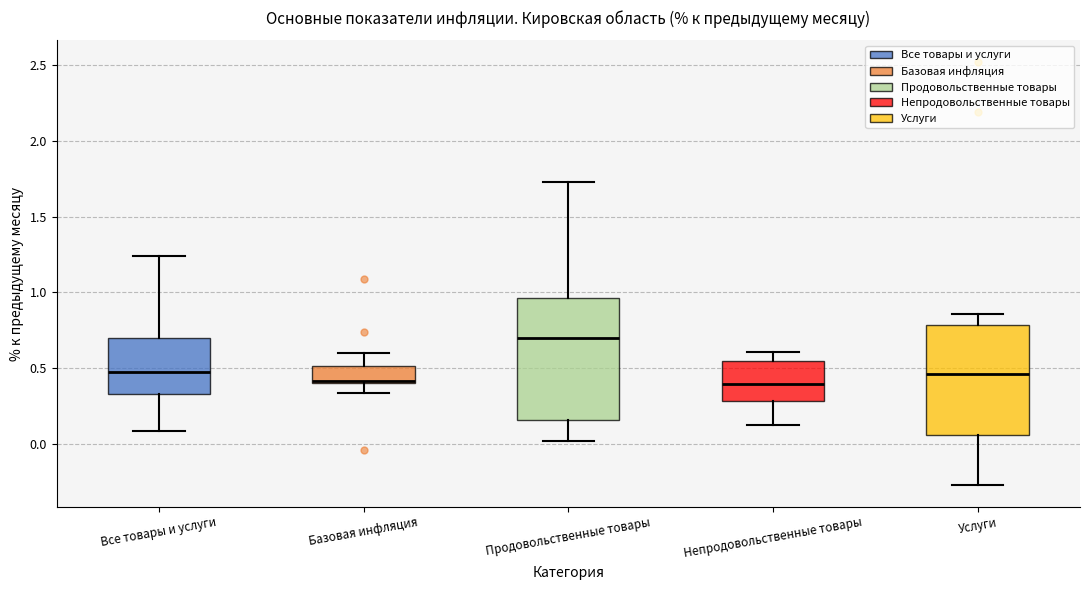

Reading left to right, read every box against the y-axis: the position of its median line, the range the box covers, and the ends of its whiskers. The values are not printed on the chart, so give them approximately, as read against the axis.

Все товары и услуги: median 0.50, box 0.35 to 0.70, whiskers 0.10 to 1.25
Базовая инфляция: median 0.40 (just above the box's lower edge), box 0.40 to 0.50, whiskers 0.35 to 0.60
Продовольственные товары: median 0.70, box 0.15 to 0.95, whiskers 0.00 to 1.75
Непродовольственные товары: median 0.40, box 0.30 to 0.55, whiskers 0.15 to 0.60
Услуги: median 0.45, box 0.05 to 0.80, whiskers -0.25 to 0.85